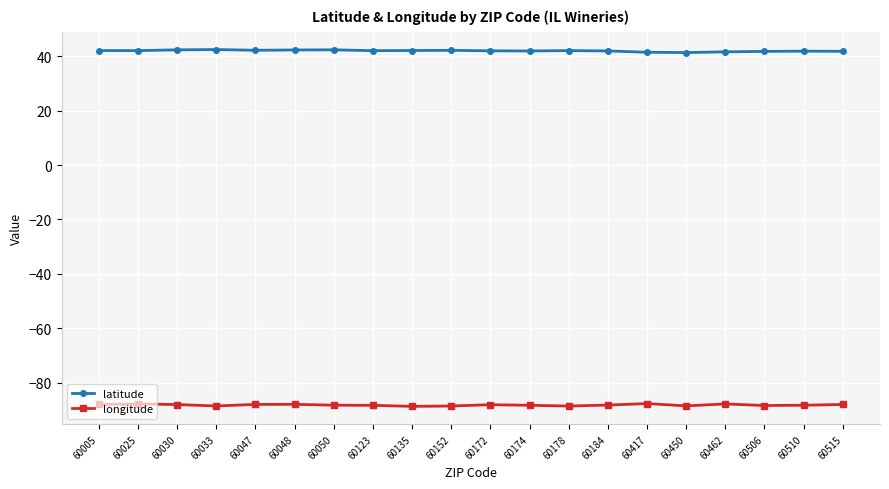

What is the value of the longitude point at the 15th from the left?

-87.7